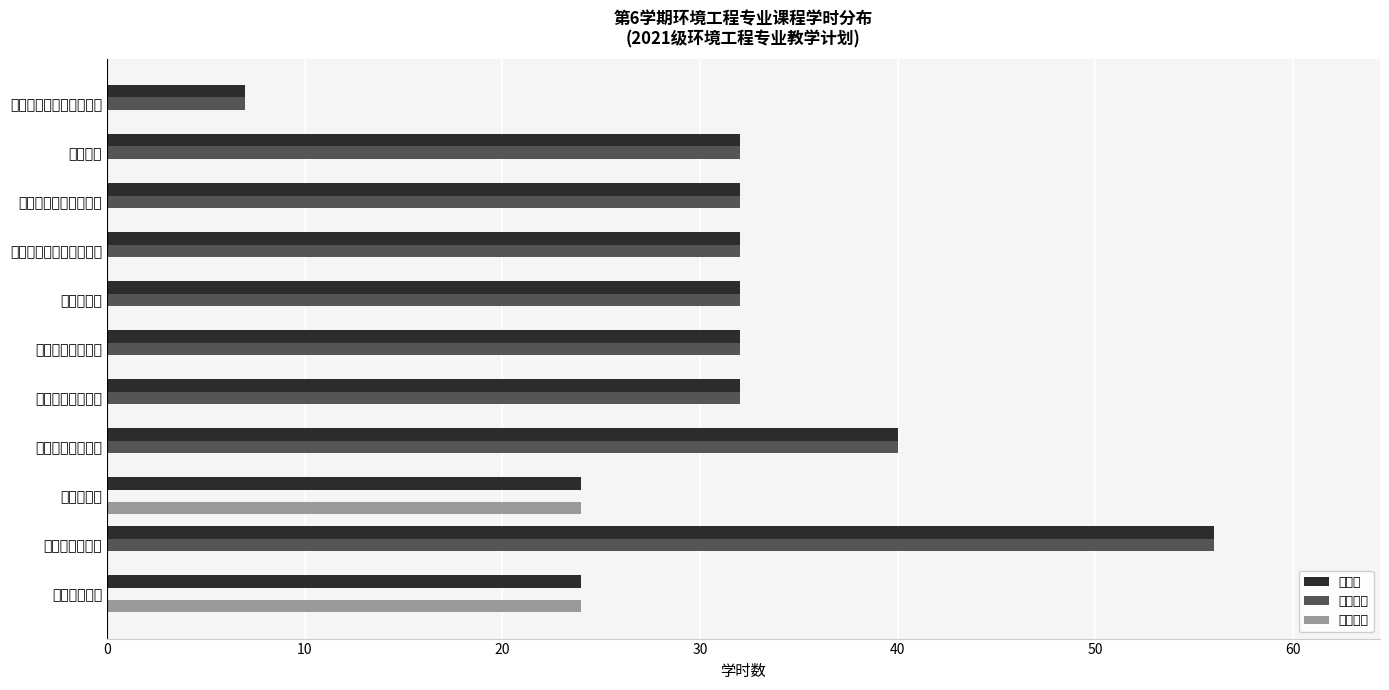

What is the value of the 总学时 bar at the 6th from the left?

32